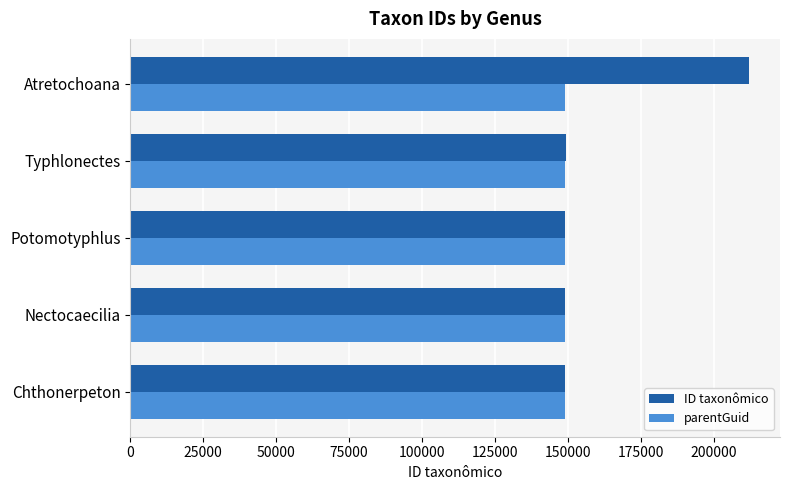

Is it true that parentGuid equals 149112 at Potomotyphlus?

True